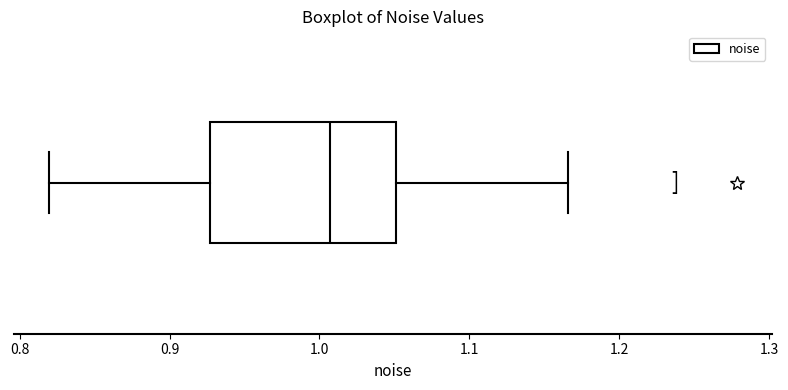

Where does the left whisker of the box end on the x-axis? The values are not printed on the chart, so give them approximately, as read against the axis.

0.82